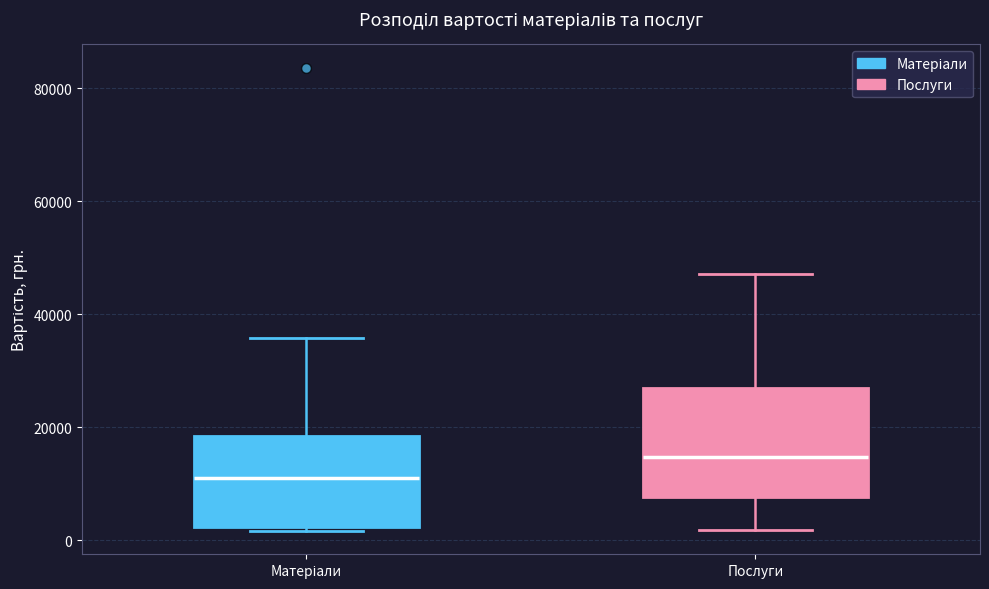

Reading left to right, read every box against the y-axis: the position of its median line, the range the box covers, and the ends of its whiskers. The values are not printed on the chart, so give them approximately, as read against the axis.

Матеріали: median 10000, box 2000 to 18000, whiskers 2000 (just below the box's lower edge) to 36000
Послуги: median 14000, box 8000 to 28000, whiskers 2000 to 48000